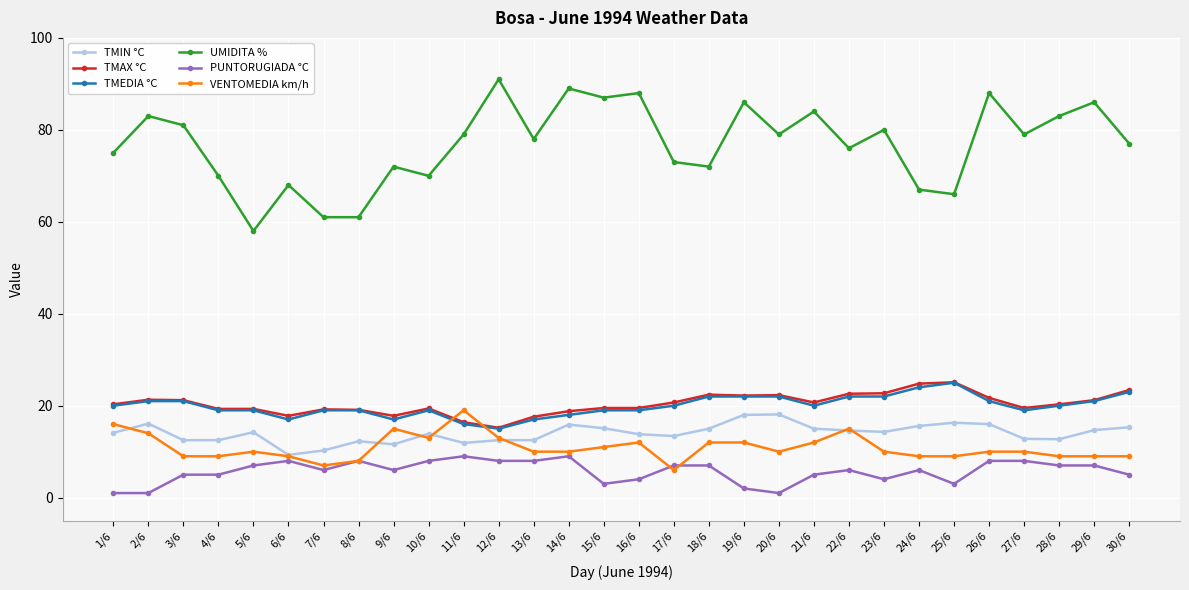

What is the difference between the maximum and minimum values in the PUNTORUGIADA °C series?

8.0